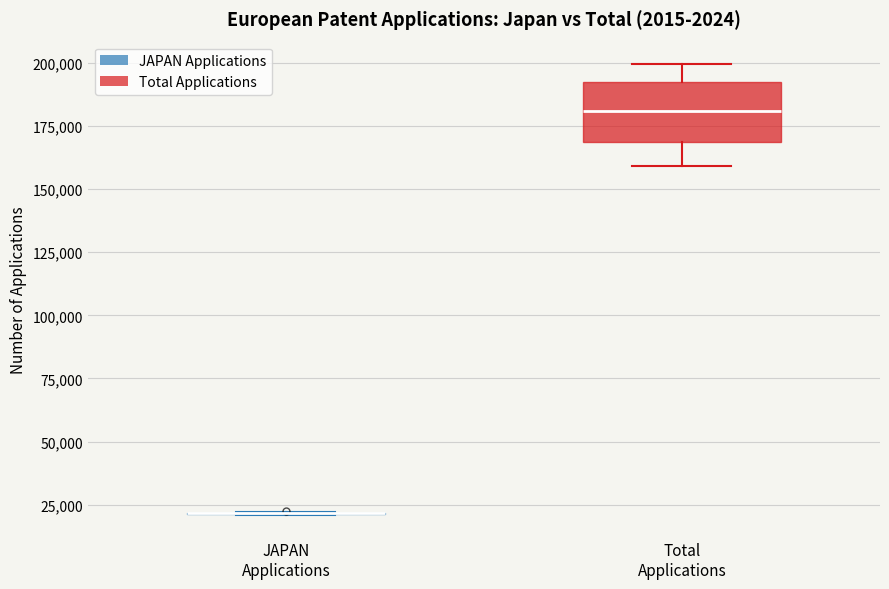

Reading left to right, transcribe this box plot: for each box, give where its median line is, the range the box spans, and where its two whiskers end, as read against the y-axis. The values are not printed on the chart, so give them approximately, as read against the axis.

JAPAN Applications: box collapsed to a line at 20000, whiskers 20000 to 20000
Total Applications: median 180000, box 170000 to 190000, whiskers 160000 to 200000